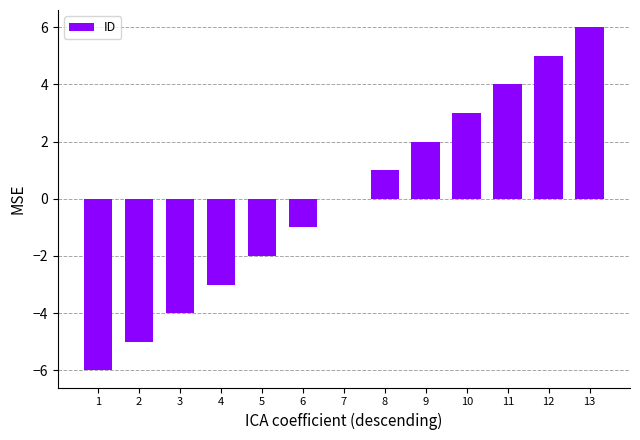

How many series are shown in this chart?

1